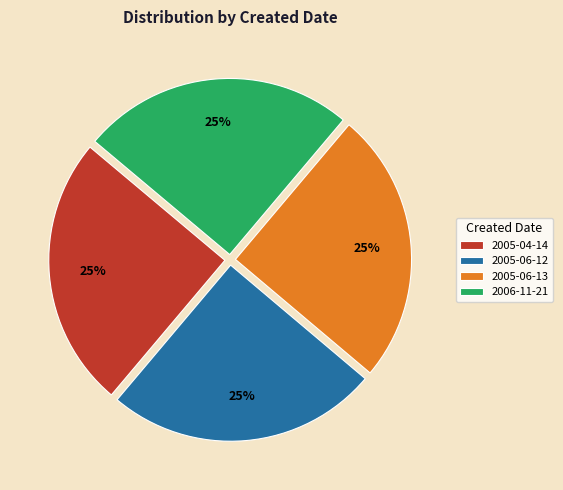

Is it true that 2005-06-13 is 25% of the pie?

True